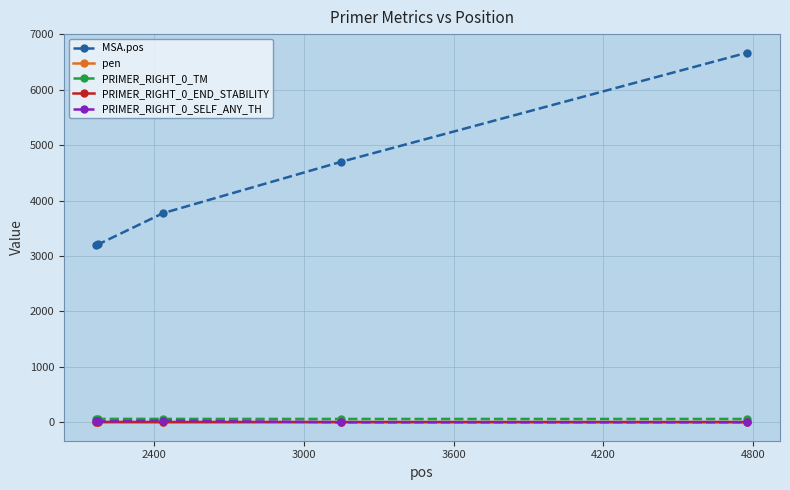

True or false: MSA.pos has more than 0 points higher than both neighbors.

False